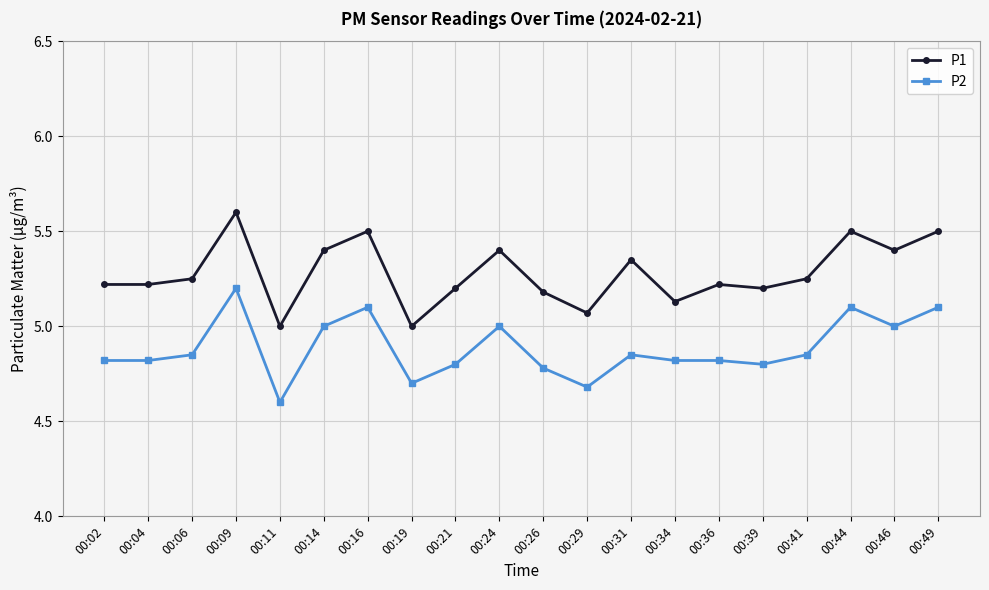

What value does the P1 series have at 00:19?

5.0